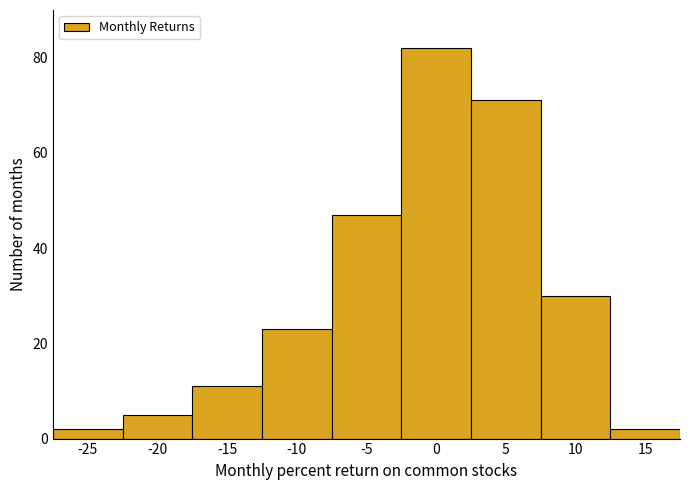

Reading left to right, list every bar in this chart as the range it spans on the x-axis followed by its height. The values are not printed on the chart, so give them approximately, as read against the axis.

-27.5 to -22.5: 2
-22.5 to -17.5: 6
-17.5 to -12.5: 12
-12.5 to -7.5: 24
-7.5 to -2.5: 48
-2.5 to 2.5: 82
2.5 to 7.5: 72
7.5 to 12.5: 30
12.5 to 17.5: 2